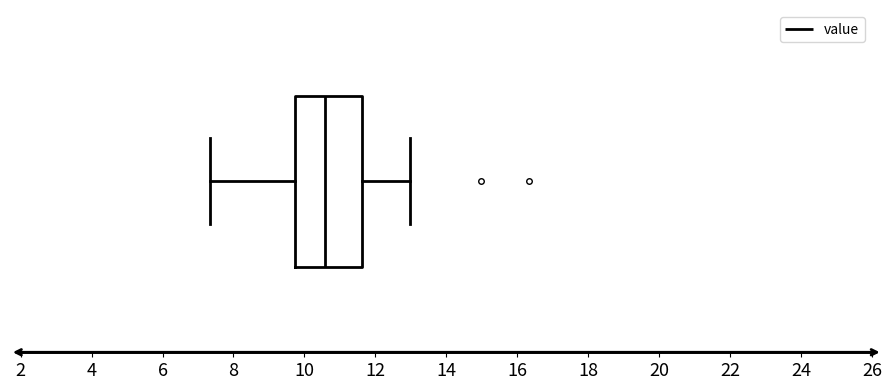

Where is the left edge of the box on the x-axis? The values are not printed on the chart, so give them approximately, as read against the axis.

9.8